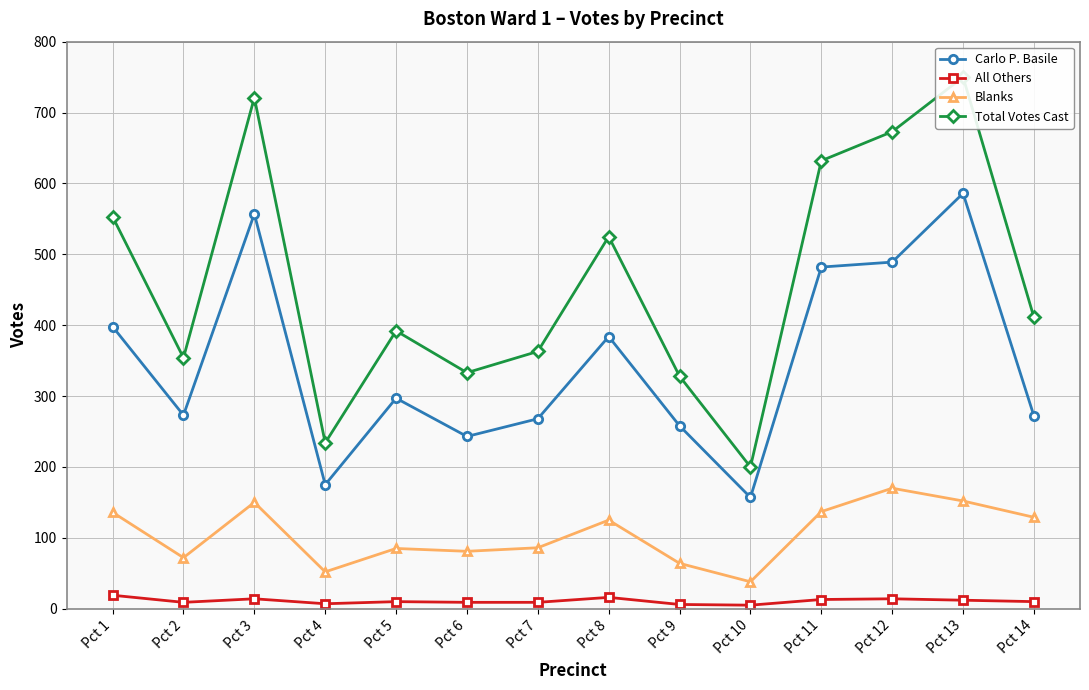

List the series in order of their overall mean, lowest first.

All Others, Blanks, Carlo P. Basile, Total Votes Cast